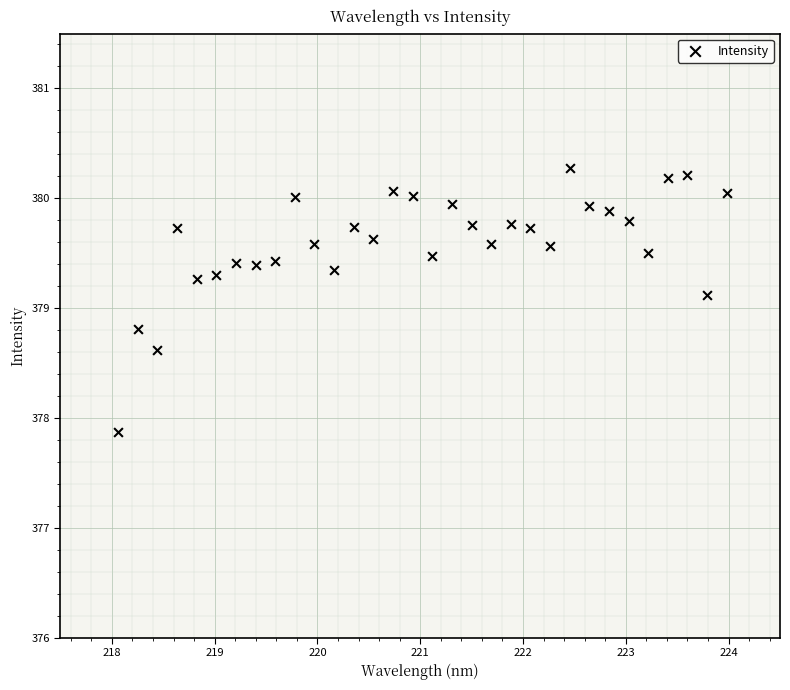

What is the range of Y values (max minus min)?

2.4